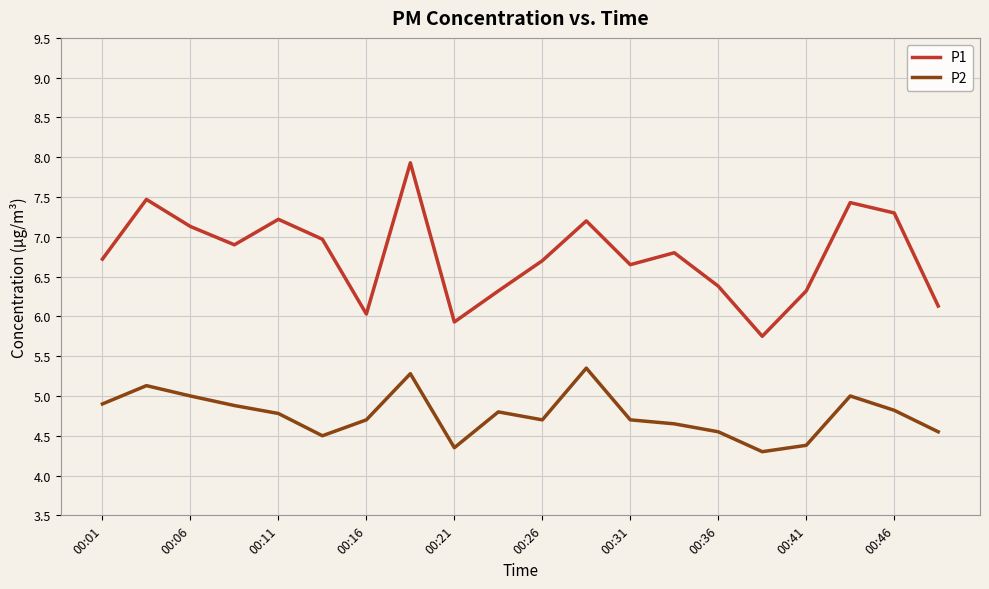

Rank the series by their maximum value, from highest to lowest.

P1, P2